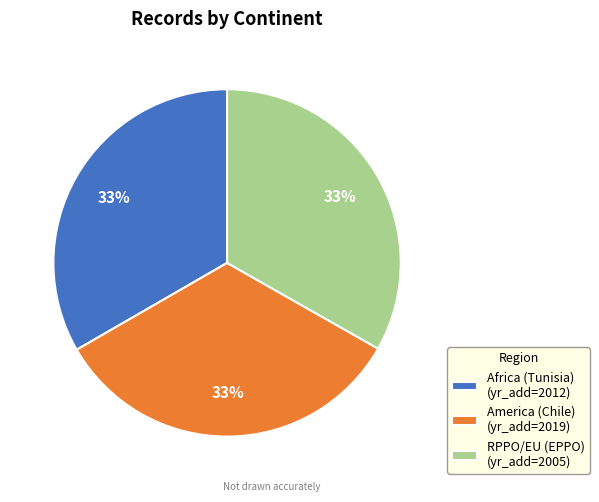

Do Africa (Tunisia) (yr_add=2012) and RPPO/EU (EPPO) (yr_add=2005) together represent more than half of the pie?

Yes